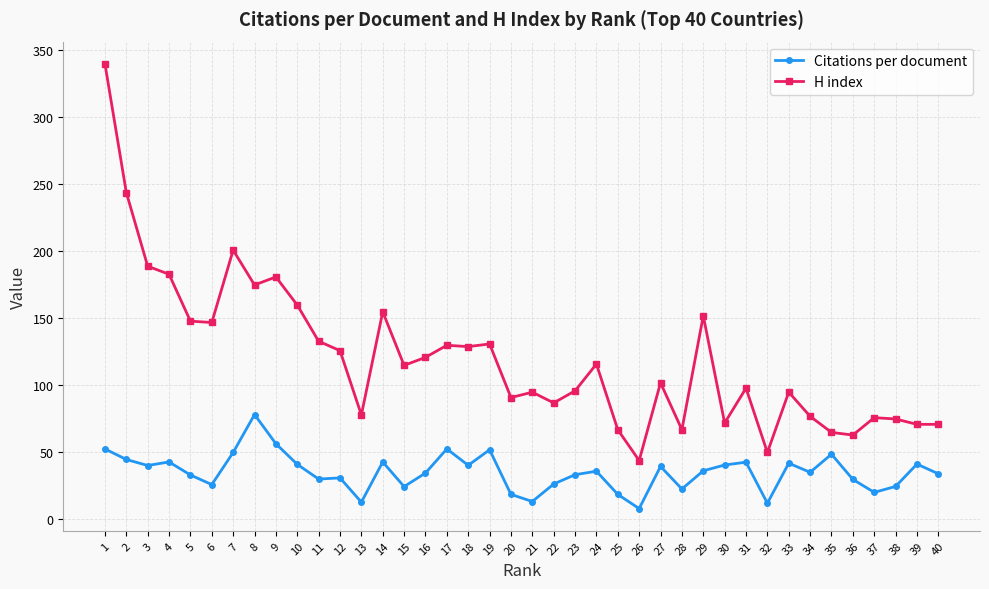

What is the average value of the H index series?

120.4